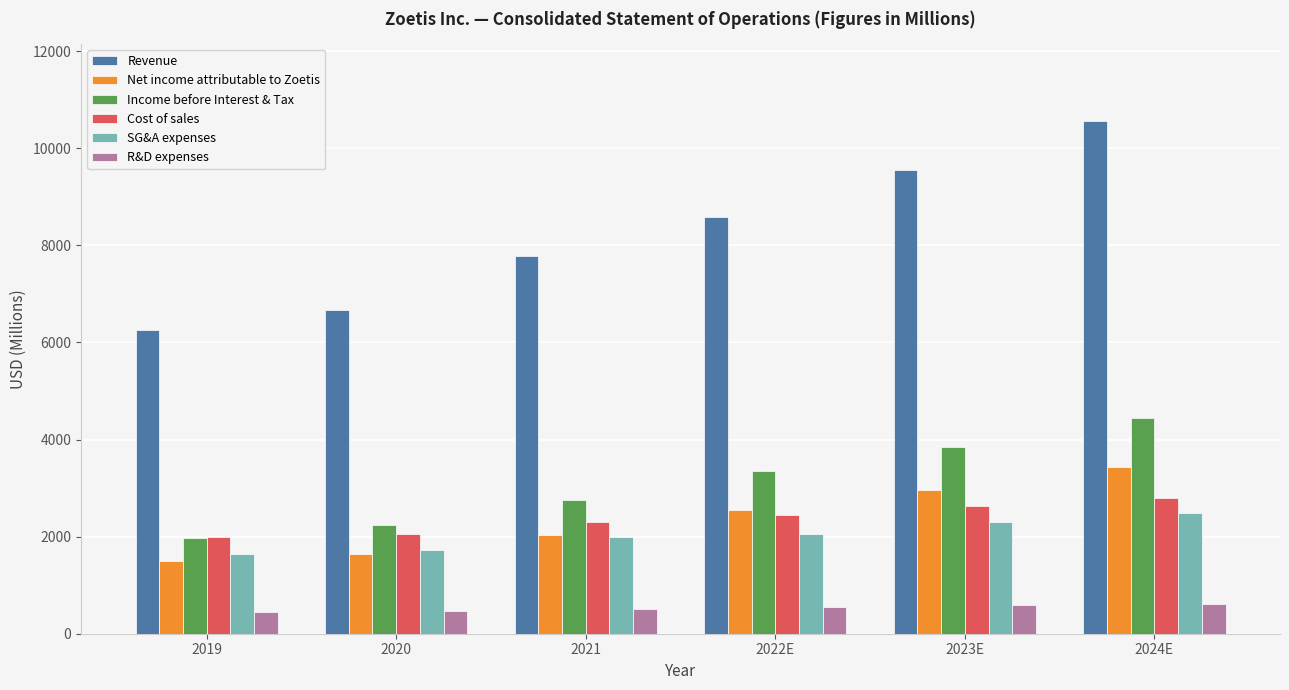

How many data points in Net income attributable to Zoetis are less than 2554?

3